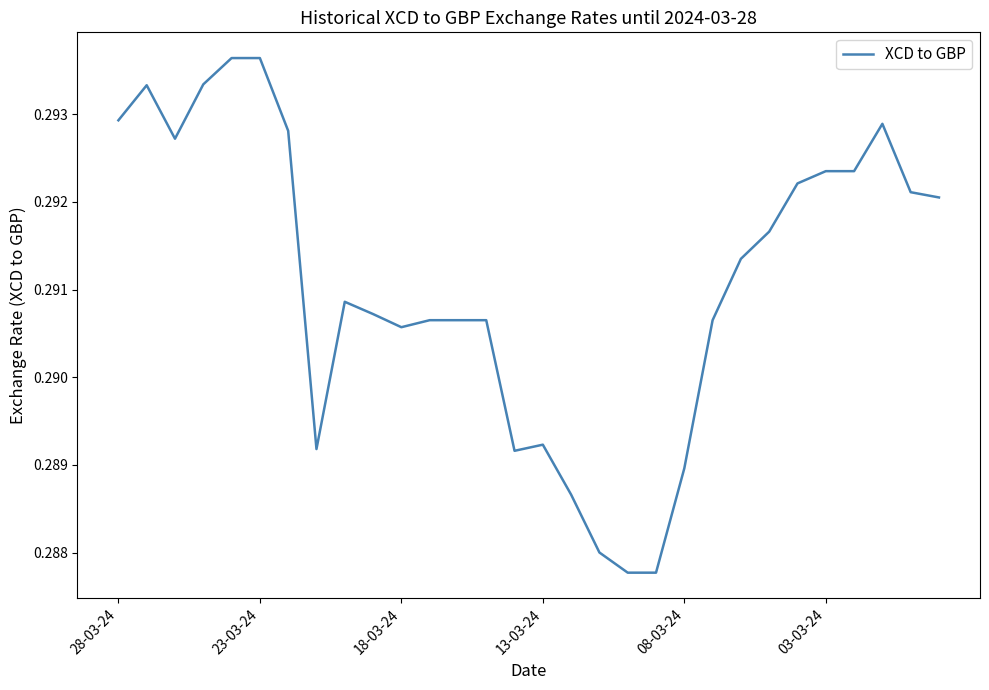

Is it true that the value at 03-03-24 is 0.4?

False